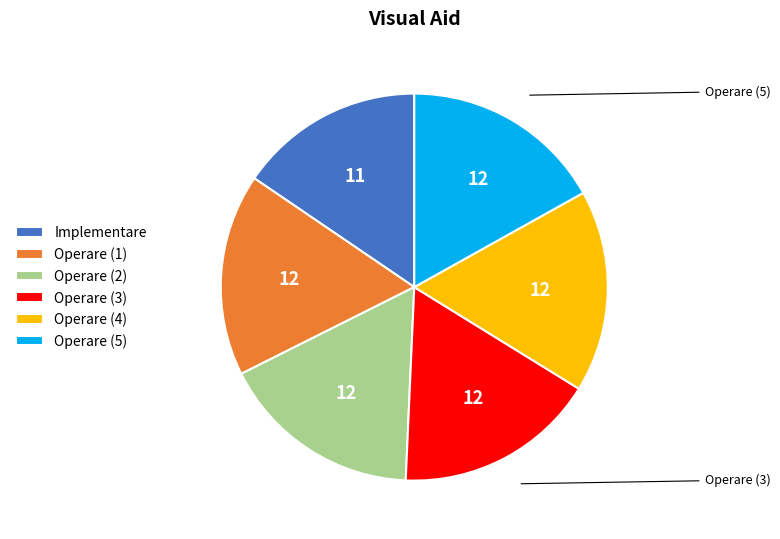

Does Operare (5) represent more than half of the total?

No